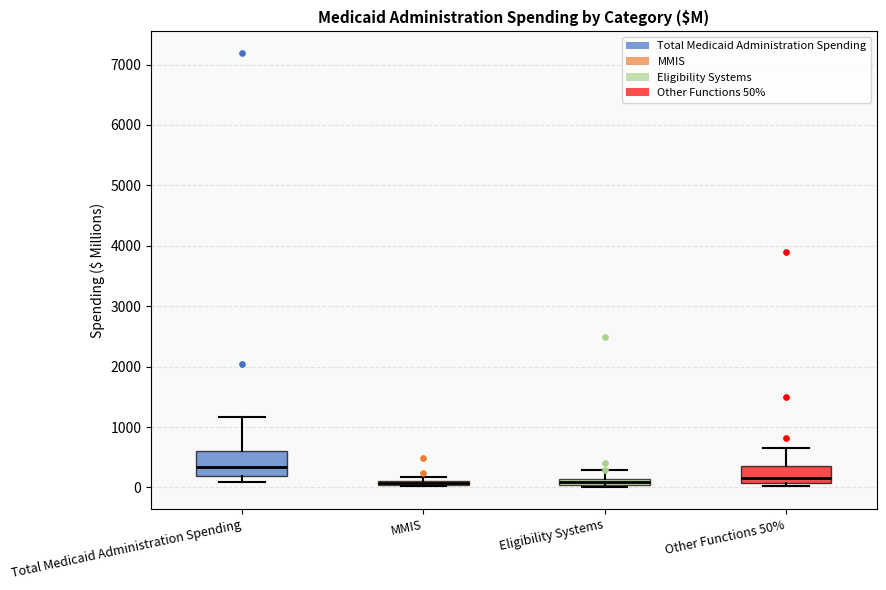

Where is the lower edge of the box for MMIS on the y-axis? The values are not printed on the chart, so give them approximately, as read against the axis.

0